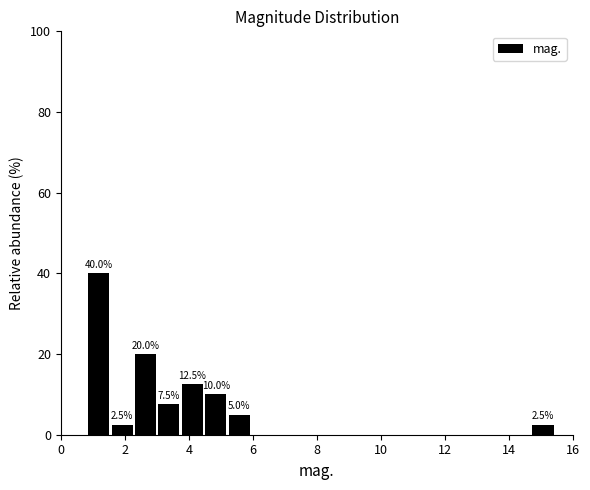

Around what value on the x-axis is the tallest bar? Give the approximate position of its centre, as read against the axis.

1.2